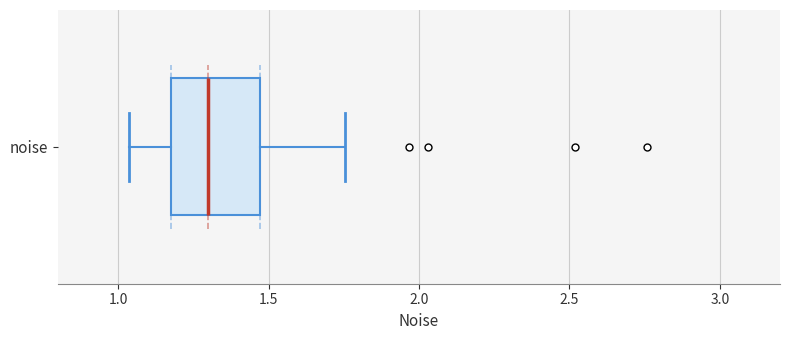

Where is the left edge of the box for noise on the x-axis? The values are not printed on the chart, so give them approximately, as read against the axis.

1.15